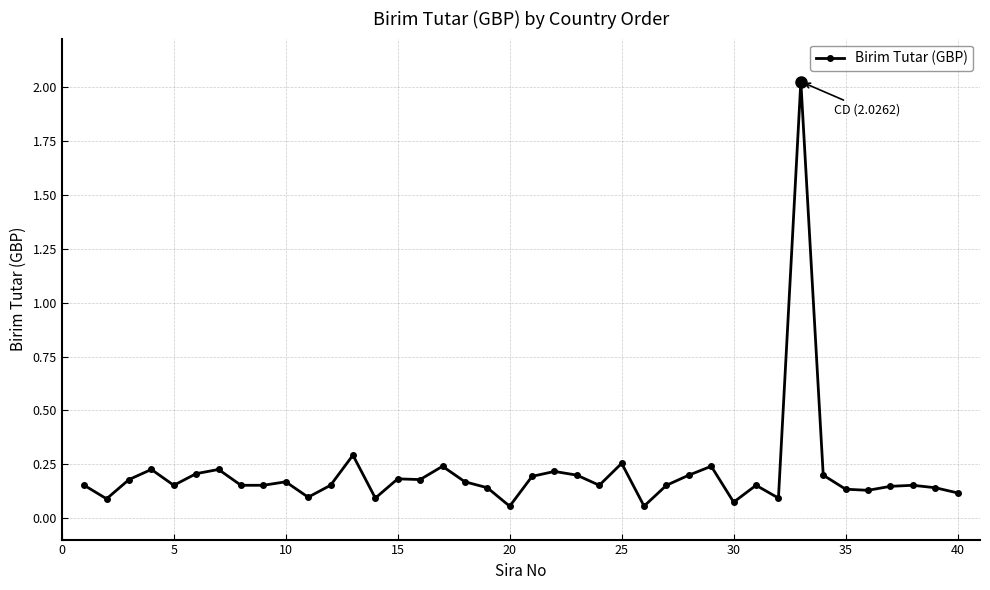

Is this an area chart (filled region under the line)?

No